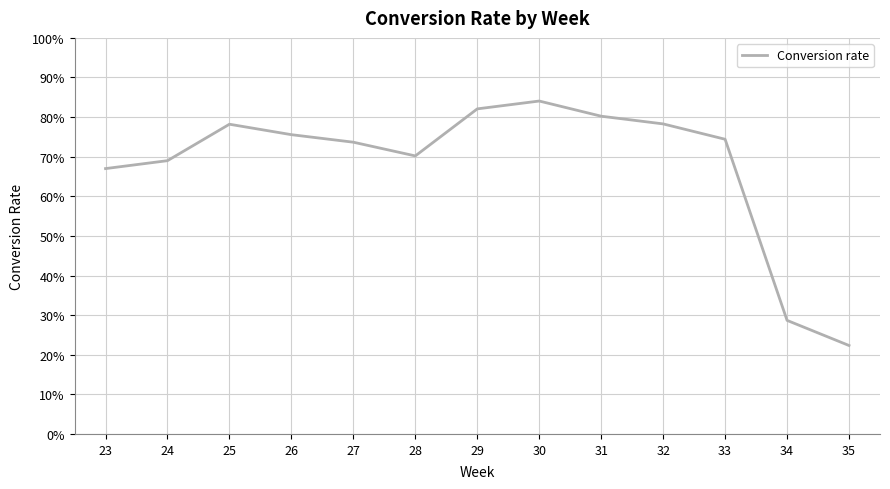

Does the chart display data point markers on the line(s)?

No